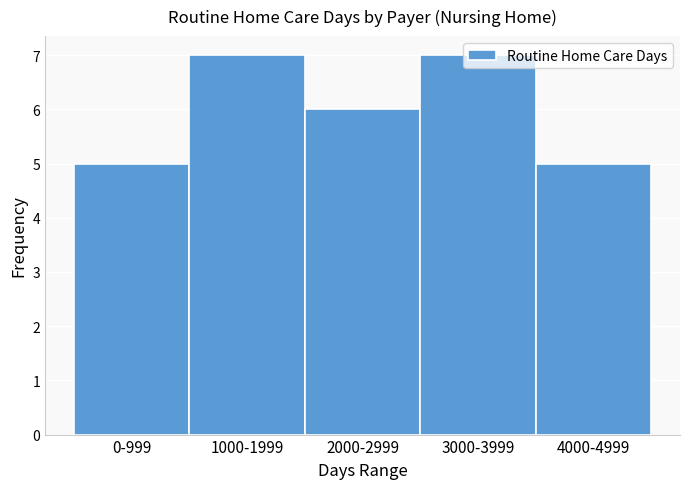

True or false: the data shows 9 at 3000-3999.

False